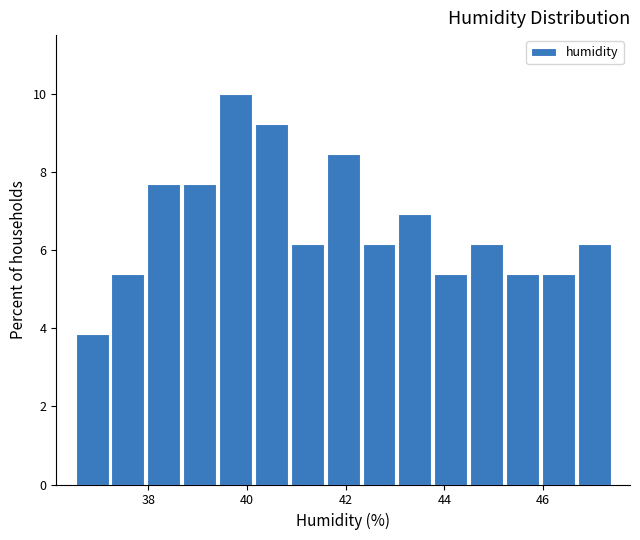

Read against the x-axis, roughly where is the centre of the tallest bar?

39.8